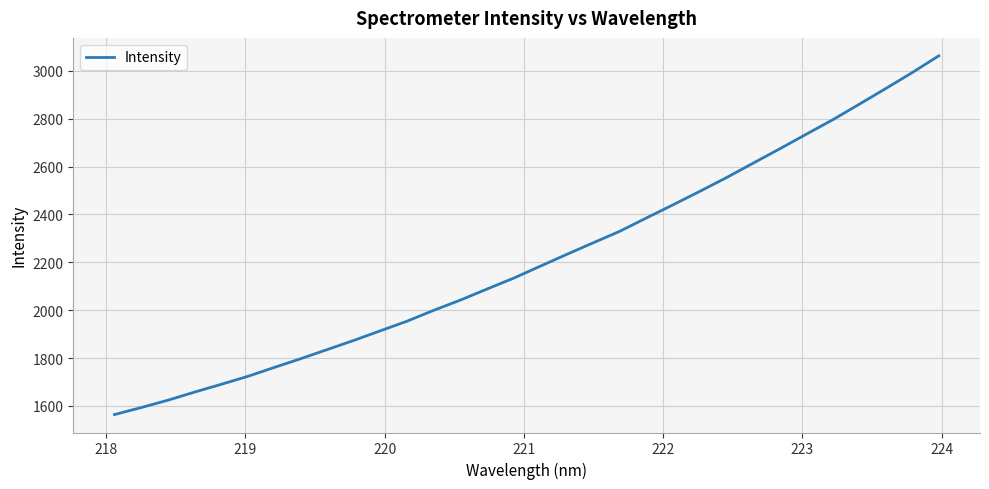

What is the minimum value shown in the chart?

1564.0